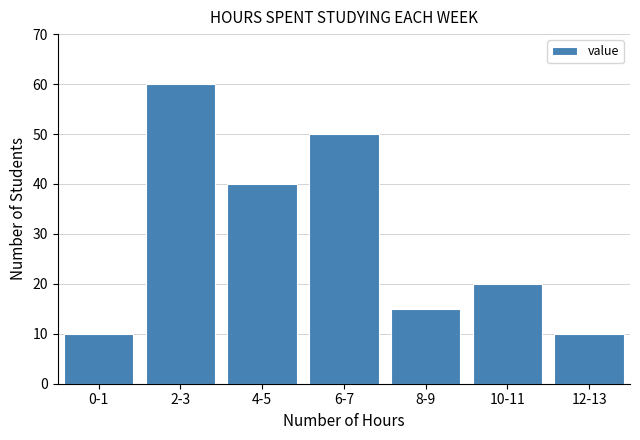

Reading left to right, extract all data points from this chart.

0-1=10	2-3=60	4-5=40	6-7=50	8-9=15	10-11=20	12-13=10